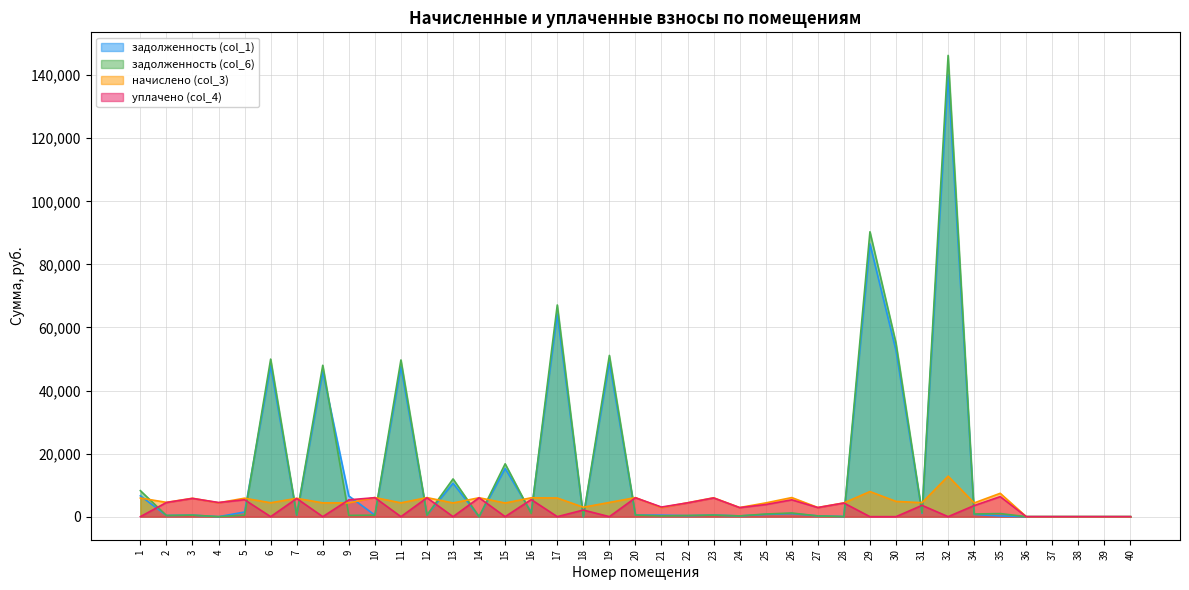

In задолженность (col_6), how many points are higher than both neighbors (excluding endpoints)?

13